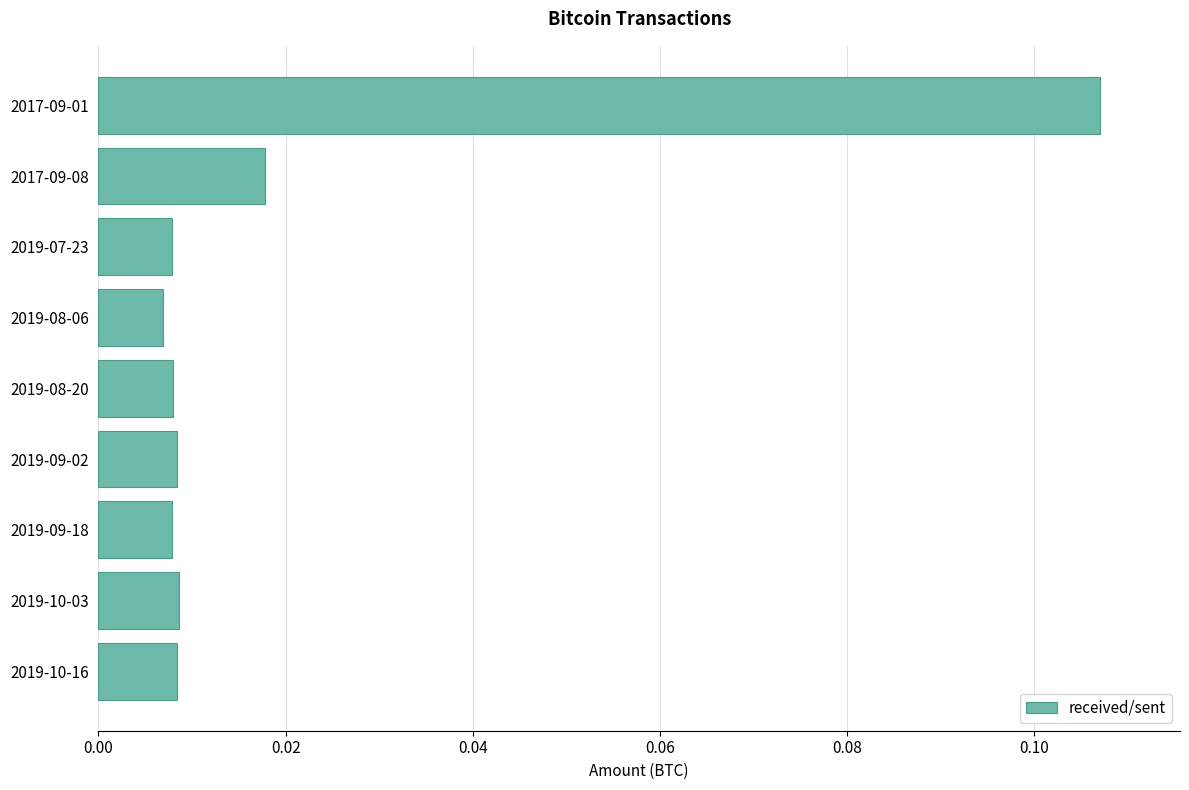

What is the sum of all values?

0.2